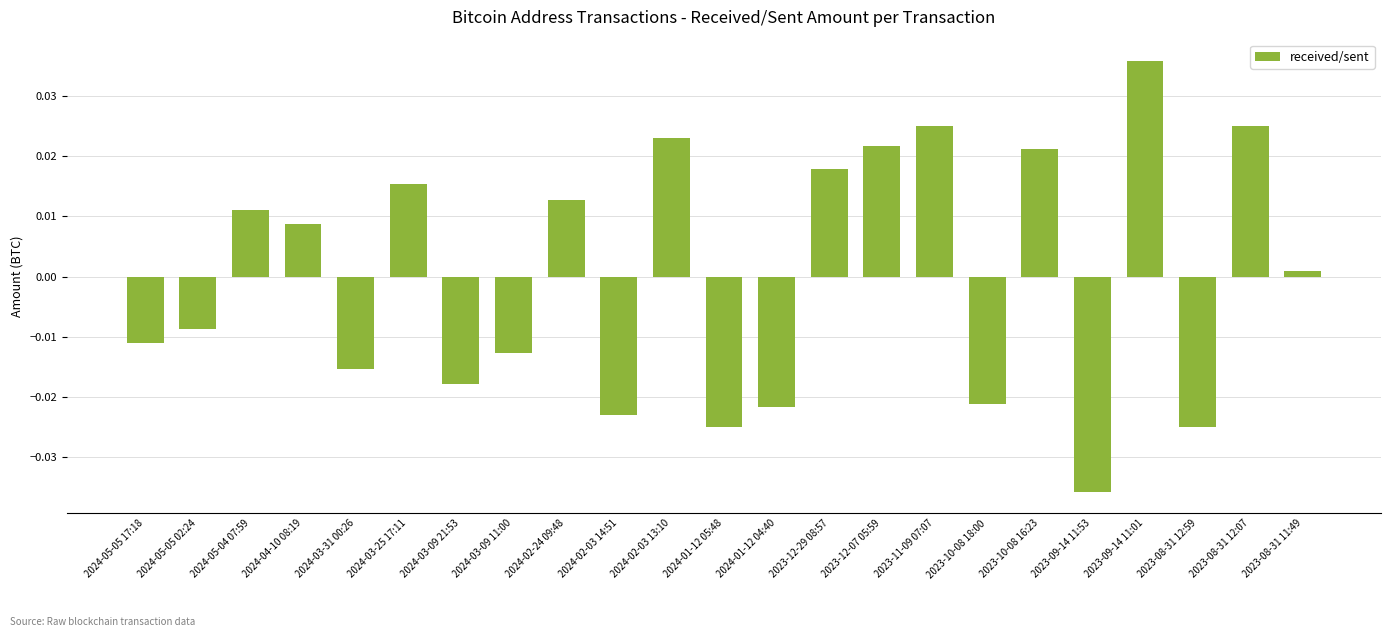

How many series are shown in this chart?

1